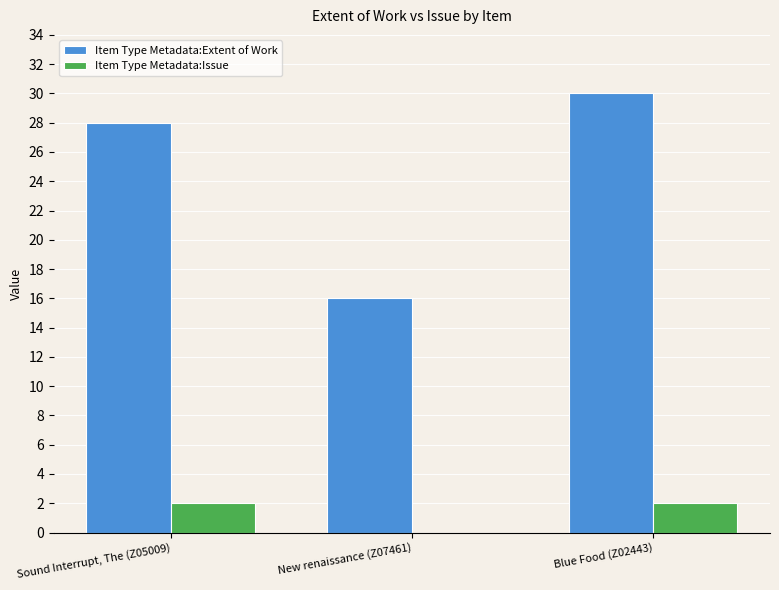

What is the approximate value of Item Type Metadata:Extent of Work at Sound Interrupt, The (Z05009)?

28